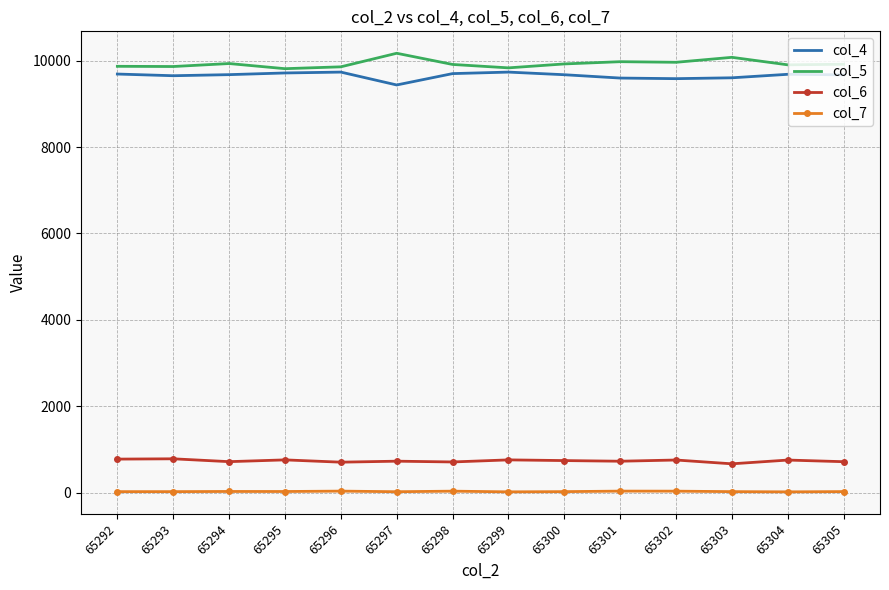

What is the average value of the col_4 series?

9654